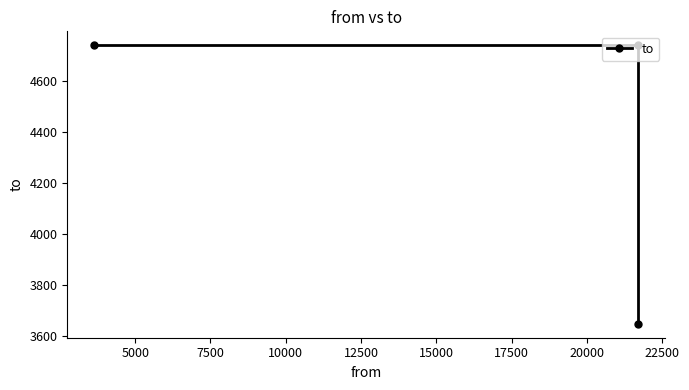

Reading left to right, extract all data points from this chart.

4742	4742	3648